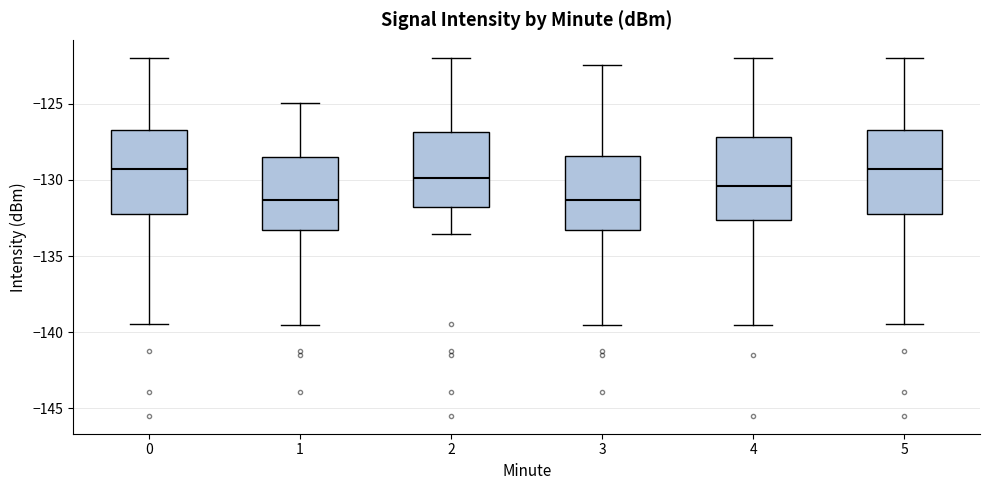

Where does the lower whisker of the box at x = 3 end on the y-axis? The values are not printed on the chart, so give them approximately, as read against the axis.

-139.5